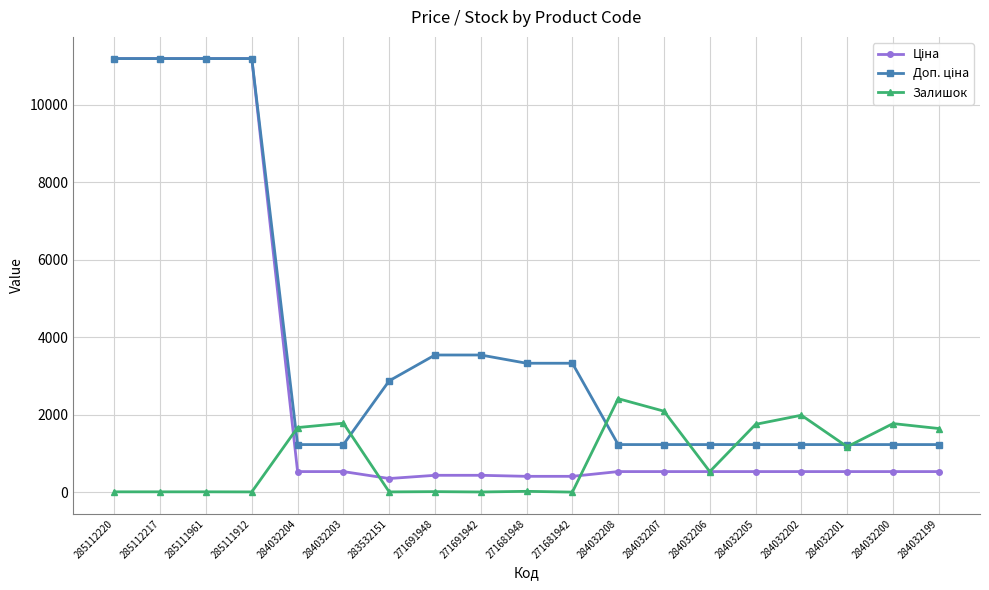

What is the sum of all Залишок values?

17025.0